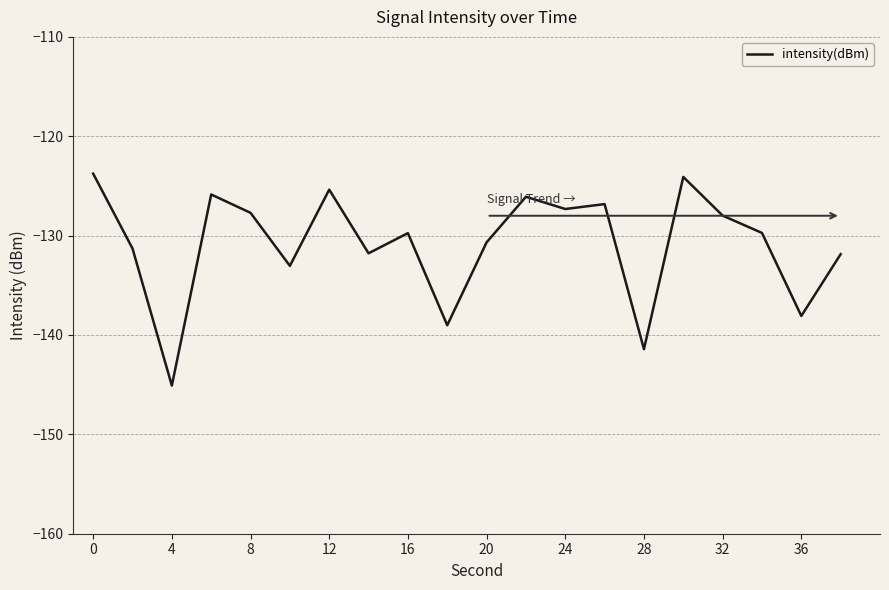

What is the greatest value displayed?

-123.8